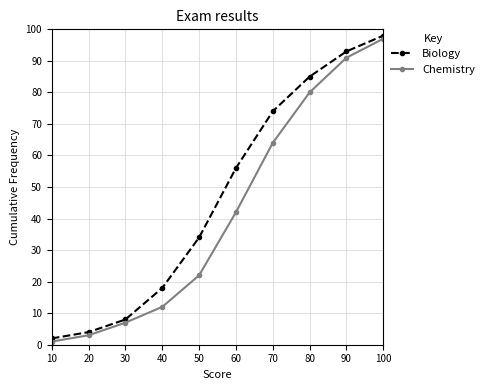

List the series in order of their overall mean, highest first.

Biology, Chemistry